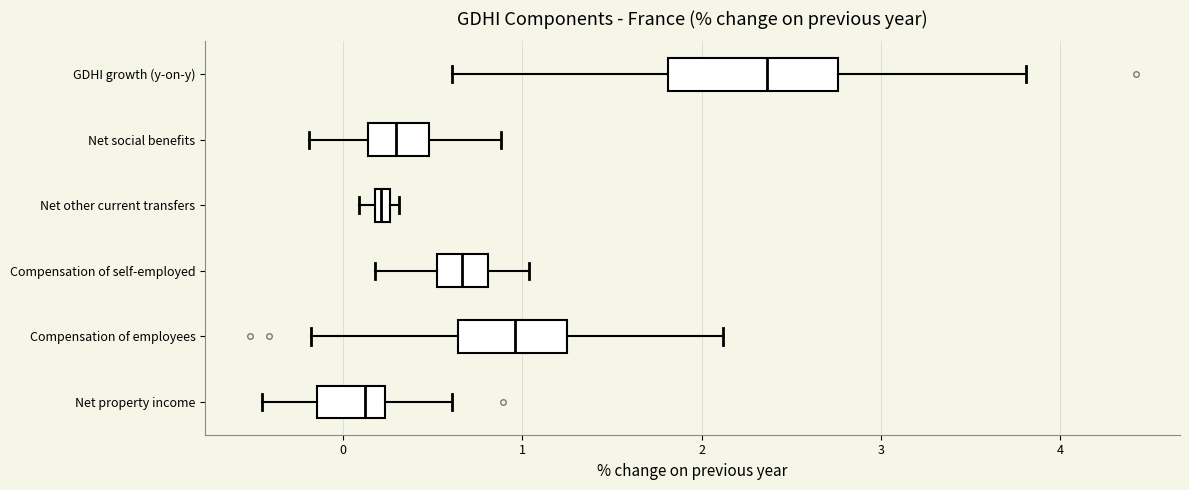

Comparing the boxes themselves (not the whiskers), which one is the widest?

GDHI growth (y-on-y)